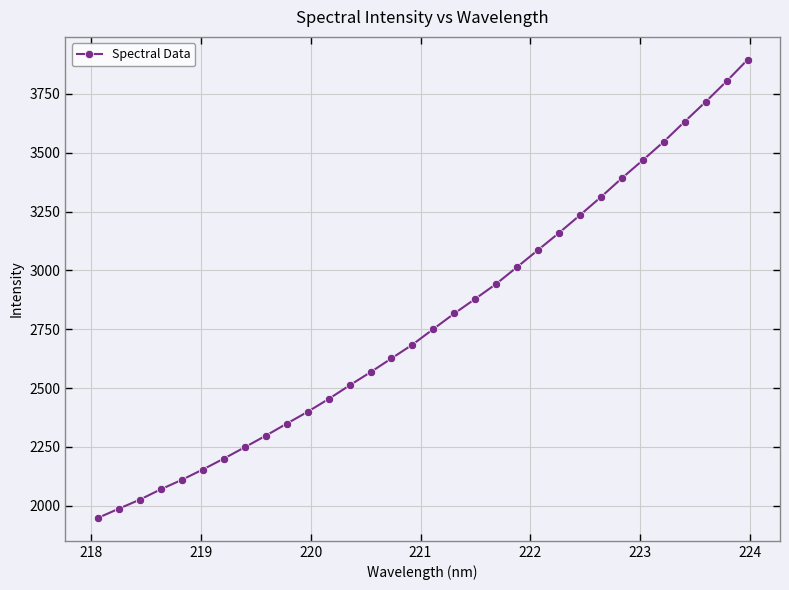

What is the value of the 11th point from the left?

2399.1